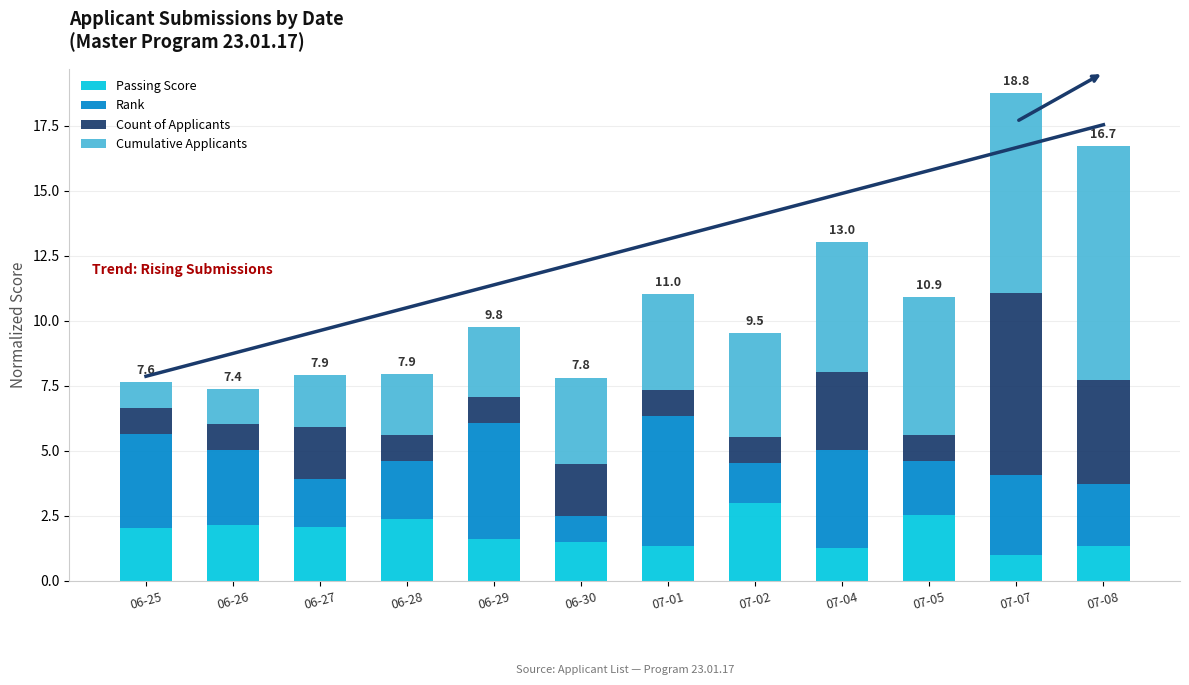

How many values in the Passing Score series are below 2?

6